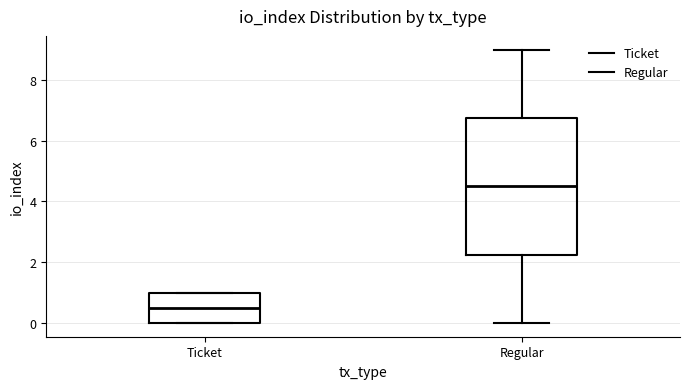

Reading left to right, transcribe this box plot: for each box, give where its median line is, the range the box spans, and where its two whiskers end, as read against the y-axis. The values are not printed on the chart, so give them approximately, as read against the axis.

Ticket: median 0.6, box 0.0 to 1.0, whiskers 0.0 to 1.0
Regular: median 4.6, box 2.2 to 6.8, whiskers 0.0 to 9.0